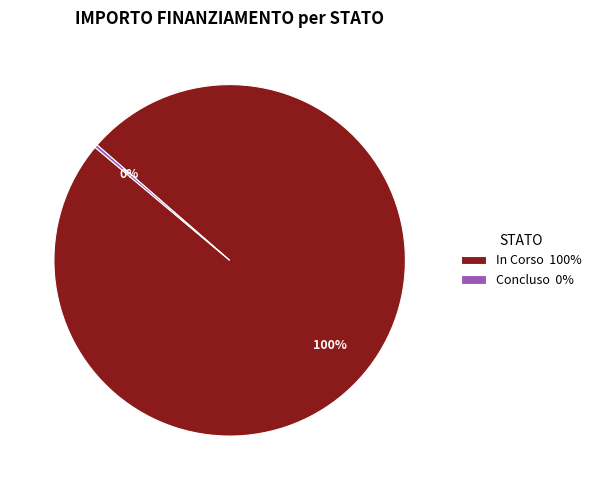

To the nearest percent, what is the combined percentage of Concluso 0% and In Corso 100%?

100%